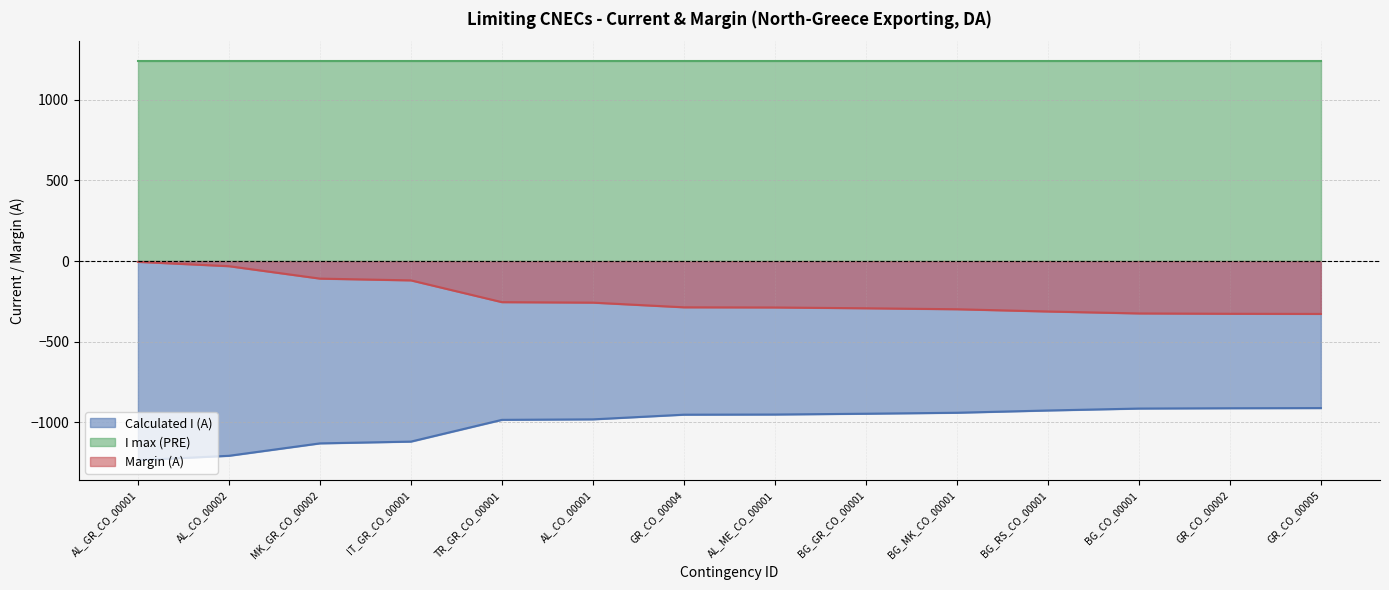

Rank the series at AL_CO_00002 from highest to lowest value.

I max (PRE), Margin (A), Calculated I (A)